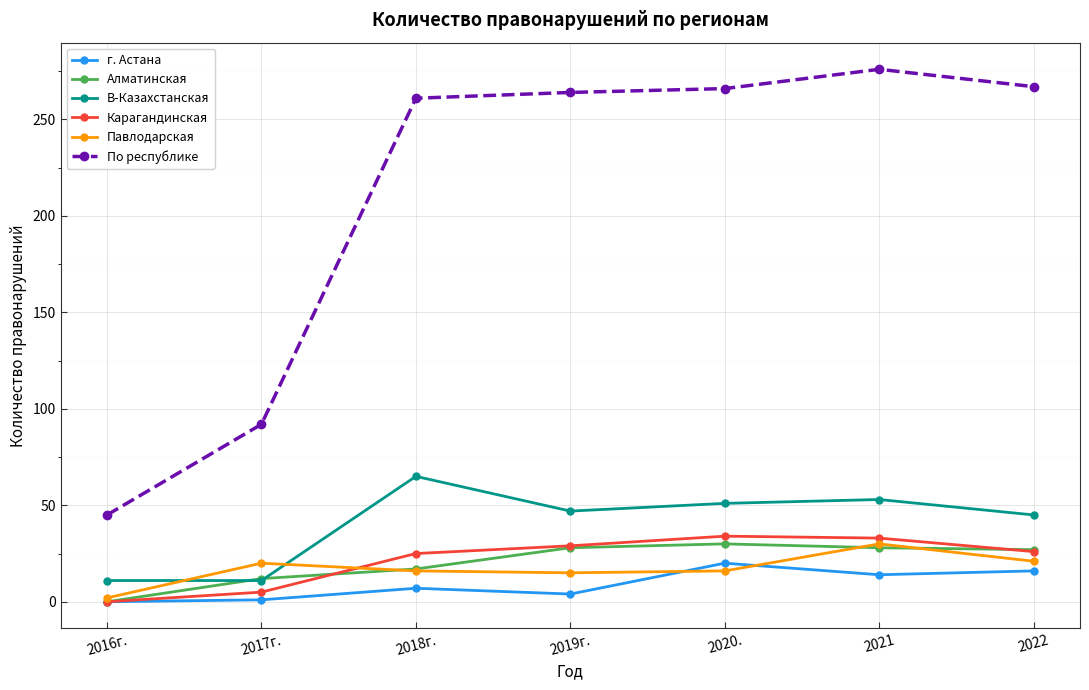

How many values in the г. Астана series are below 7?

3